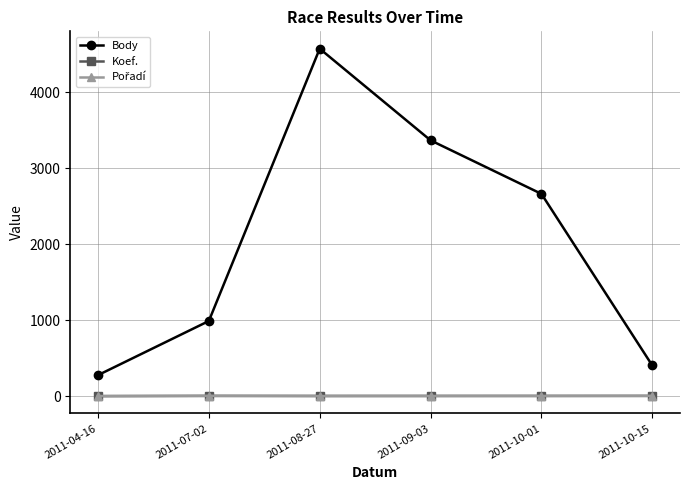

What is the label of the 6th point from the left?

2011-10-15